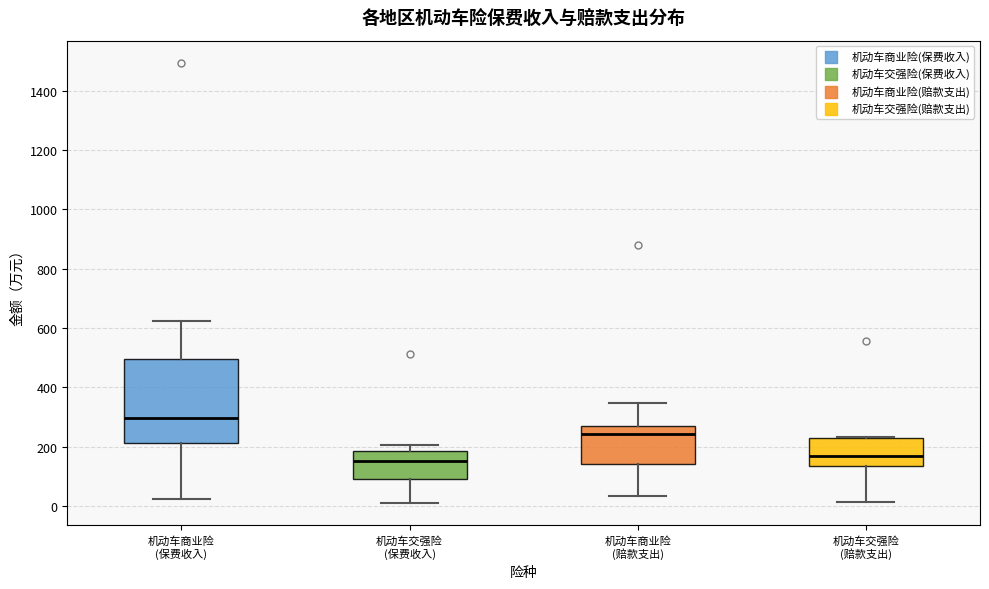

Where is the upper edge of the box for 机动车交强险 (赔款支出) on the y-axis? The values are not printed on the chart, so give them approximately, as read against the axis.

220